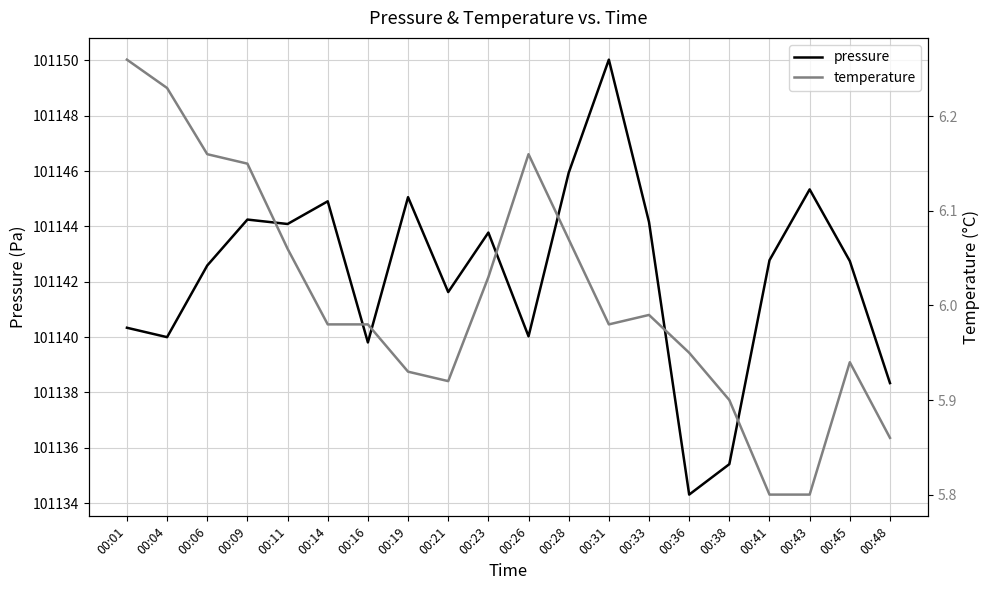

The pressure series shows 70694.6 at 00:01. True or false?

False